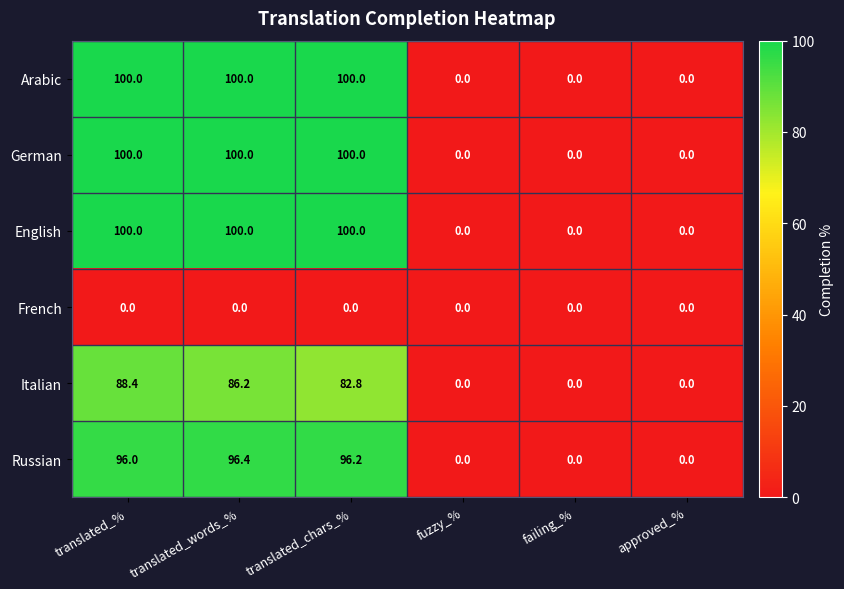

How many distinct data groups are displayed?

6